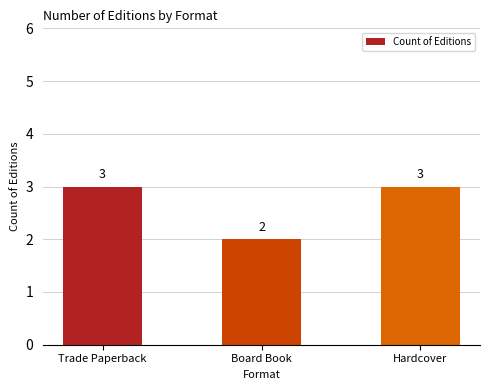

Approximately how many times larger is the value at Hardcover compared to Board Book?

1.5